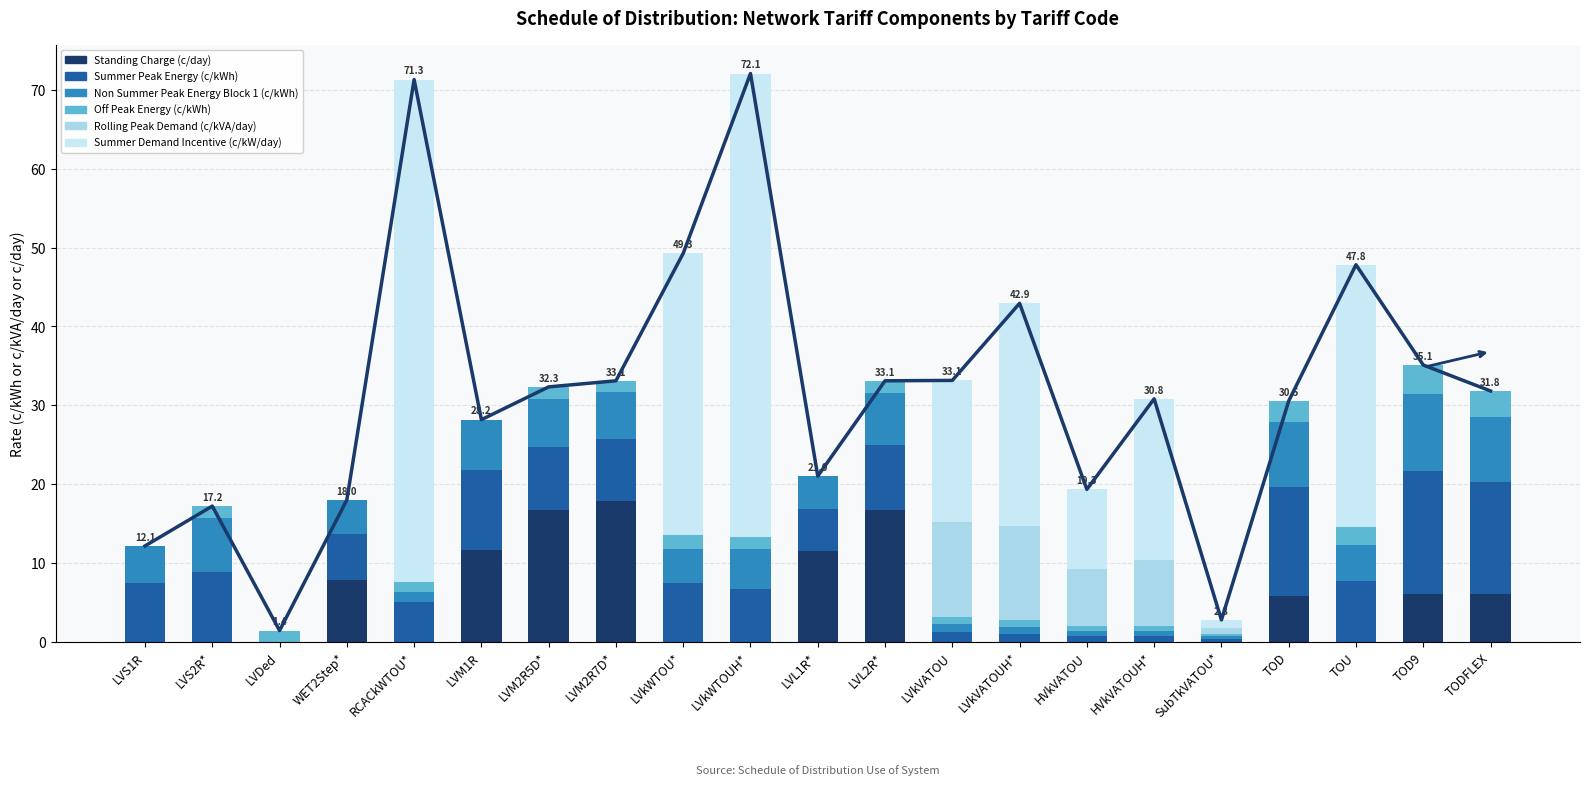

Which category has the highest value in the Standing Charge (c/day) series?

LVM2R7D*